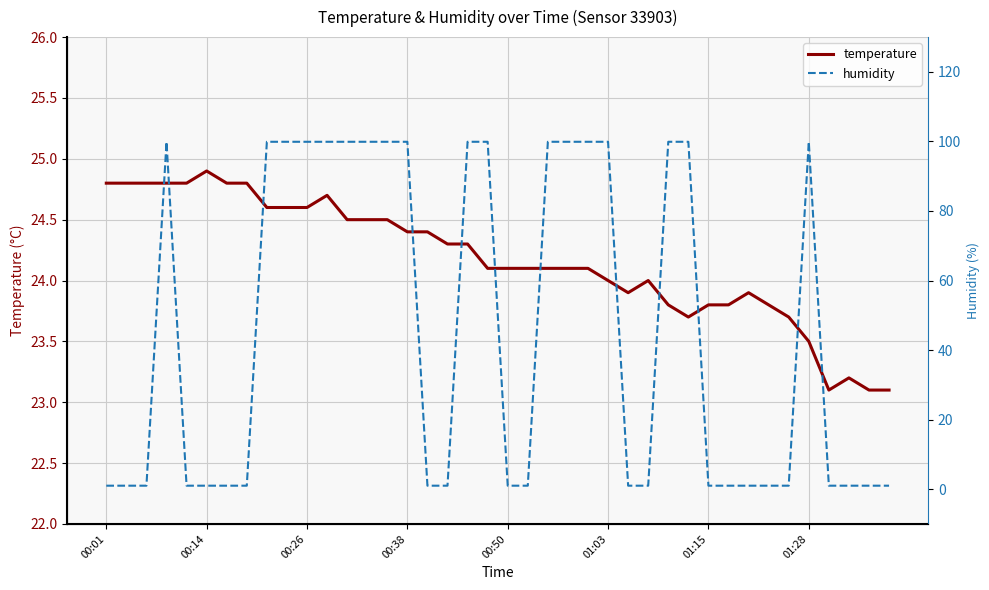

What is the maximum value for temperature?

24.9